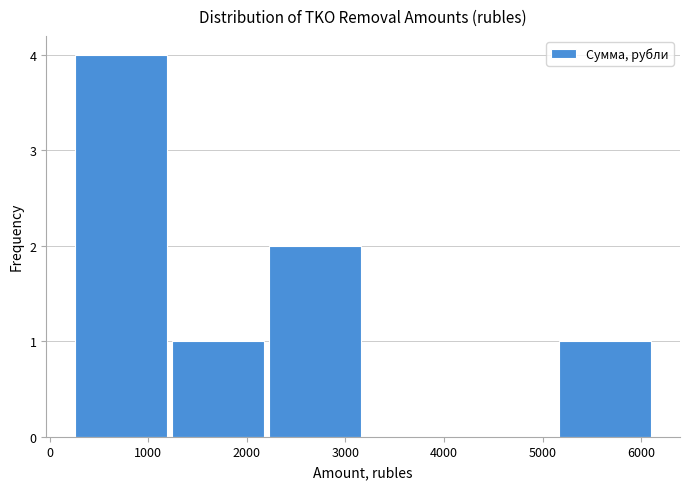

Reading left to right, transcribe this chart: for each bar, give the range it covers on the x-axis and its height. Neither the bar edges nor the heights are printed on the chart, so give them approximately, as read against the axes.

300 to 1200: 4
1200 to 2200: 1
2200 to 3200: 2
3200 to 4200: 0
4200 to 5200: 0
5200 to 6200: 1